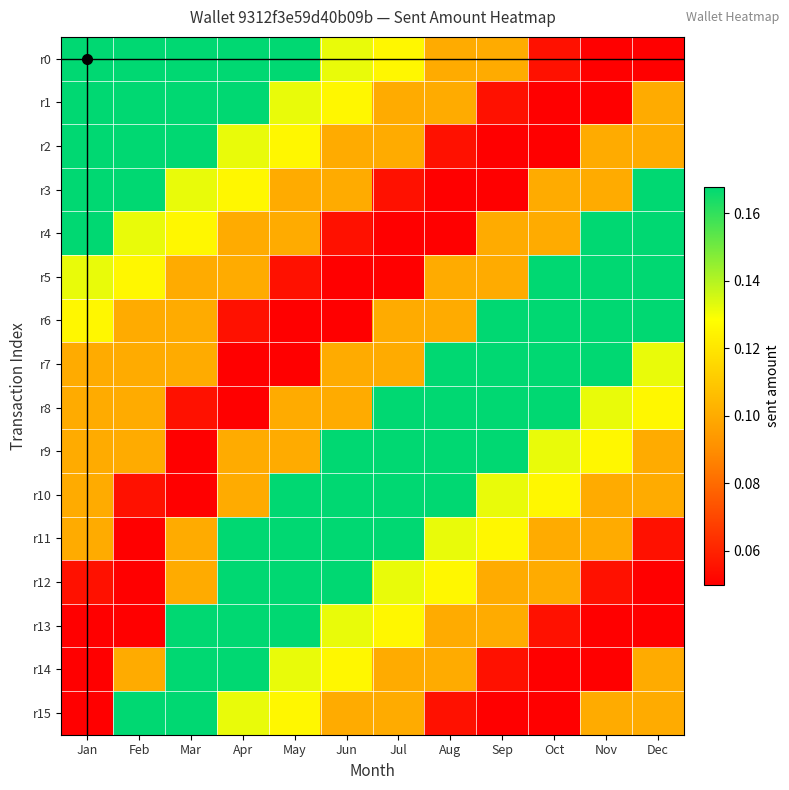

At Mar, list the series in order from smallest to largest.

r9, r10, r8, r5, r6, r7, r11, r12, r4, r3, r0, r1, r2, r13, r14, r15